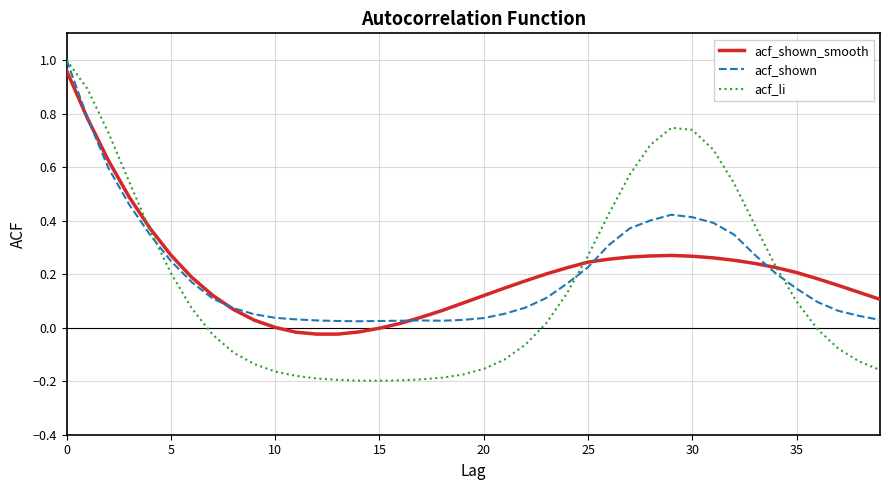

Which series has the widest spread of values?

acf_li